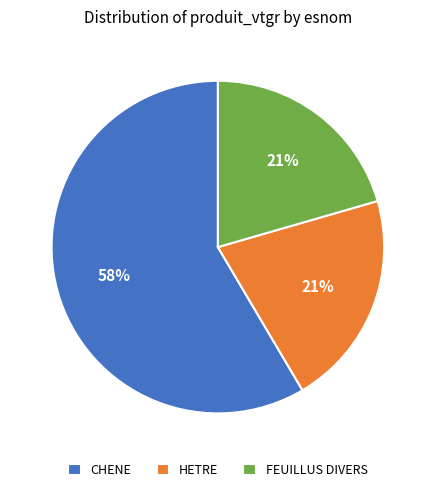

The FEUILLUS DIVERS slice represents 21% of the pie. True or false?

True